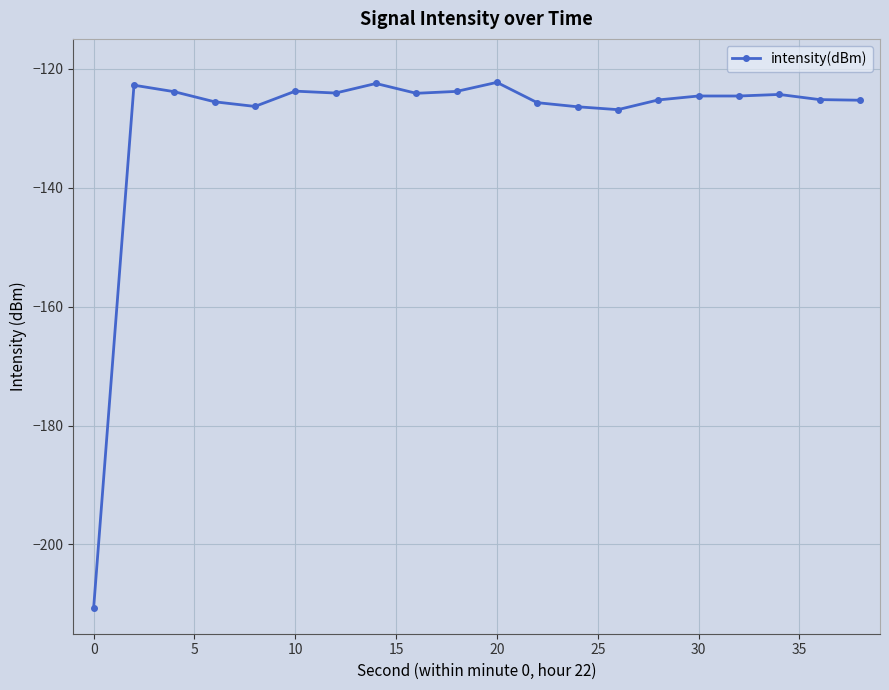

What is the value of the 15th point from the left?

-125.3